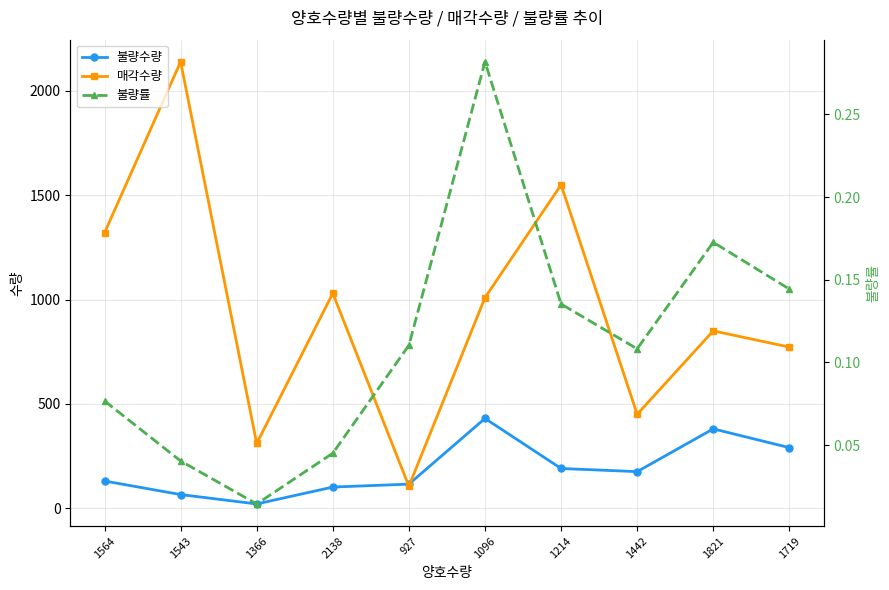

The value of 불량률 at 1564 is 0.0. True or false?

False